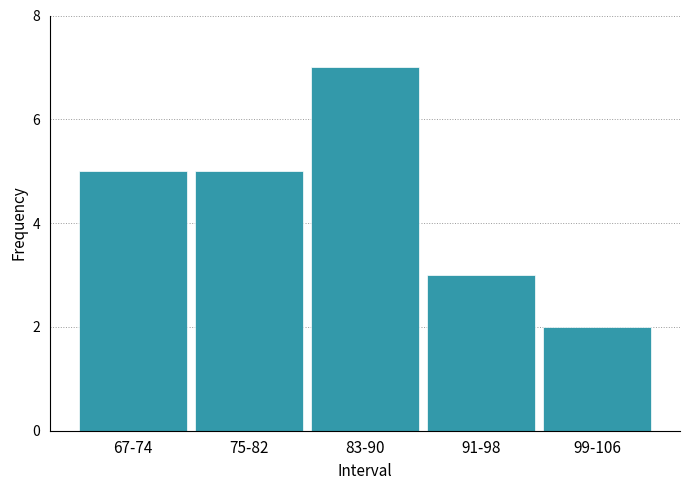

Reading left to right, what are all the values shown in this chart?

67-74=5	75-82=5	83-90=7	91-98=3	99-106=2